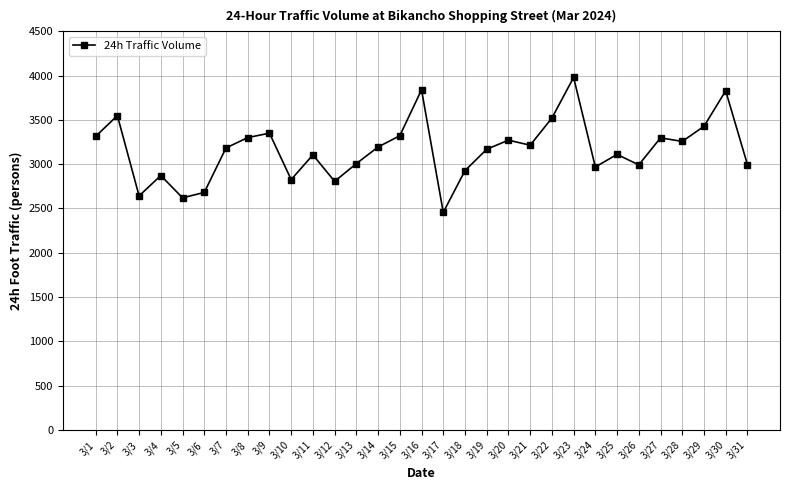

How many interior local peaks (higher than both neighbors) does the data have?

10